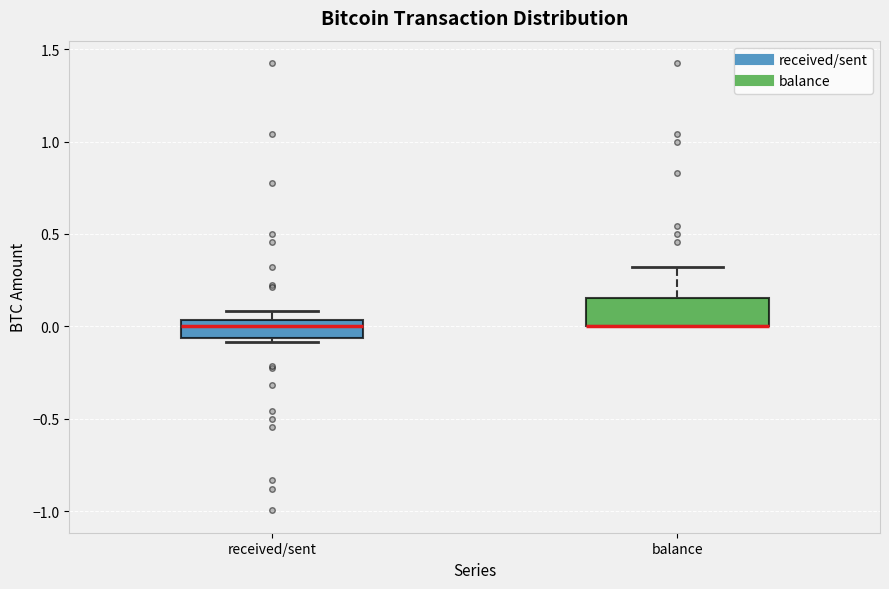

Reading left to right, transcribe this box plot: for each box, give where its median line is, the range the box spans, and where its two whiskers end, as read against the y-axis. The values are not printed on the chart, so give them approximately, as read against the axis.

received/sent: median 0.00, box -0.05 to 0.05, whiskers -0.10 to 0.10
balance: median 0.00 (drawn on the box's lower edge), box 0.00 to 0.15, whiskers 0.00 to 0.30